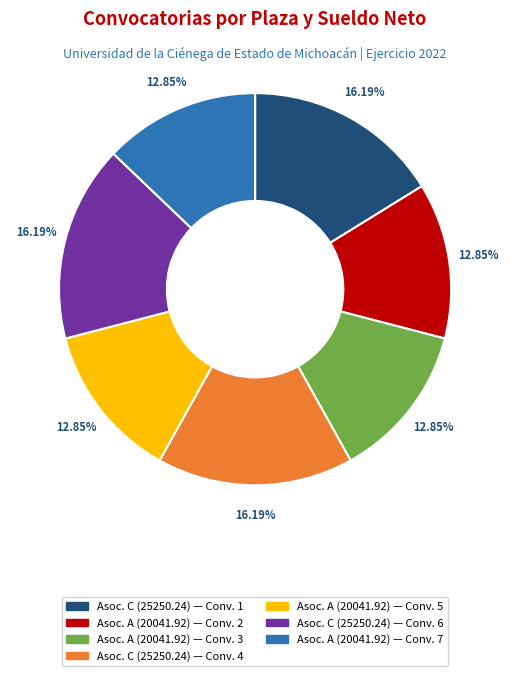

Does any single category account for the majority?

No